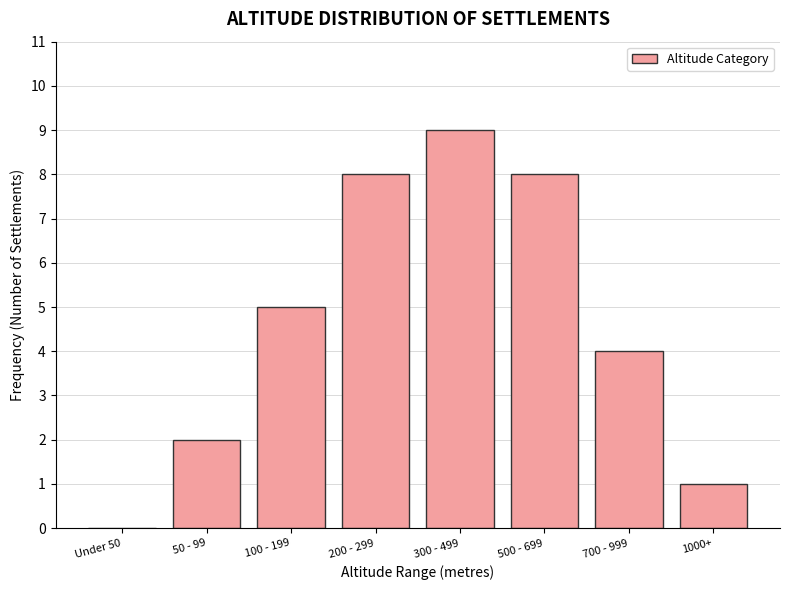

Reading left to right, transcribe all the data shown in this chart.

Under 50=0	50 - 99=2	100 - 199=5	200 - 299=8	300 - 499=9	500 - 699=8	700 - 999=4	1000+=1